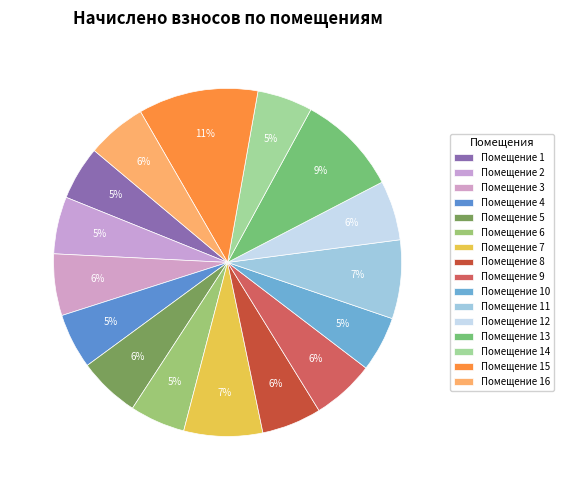

To the nearest percent, what is the average slice percentage?

6%